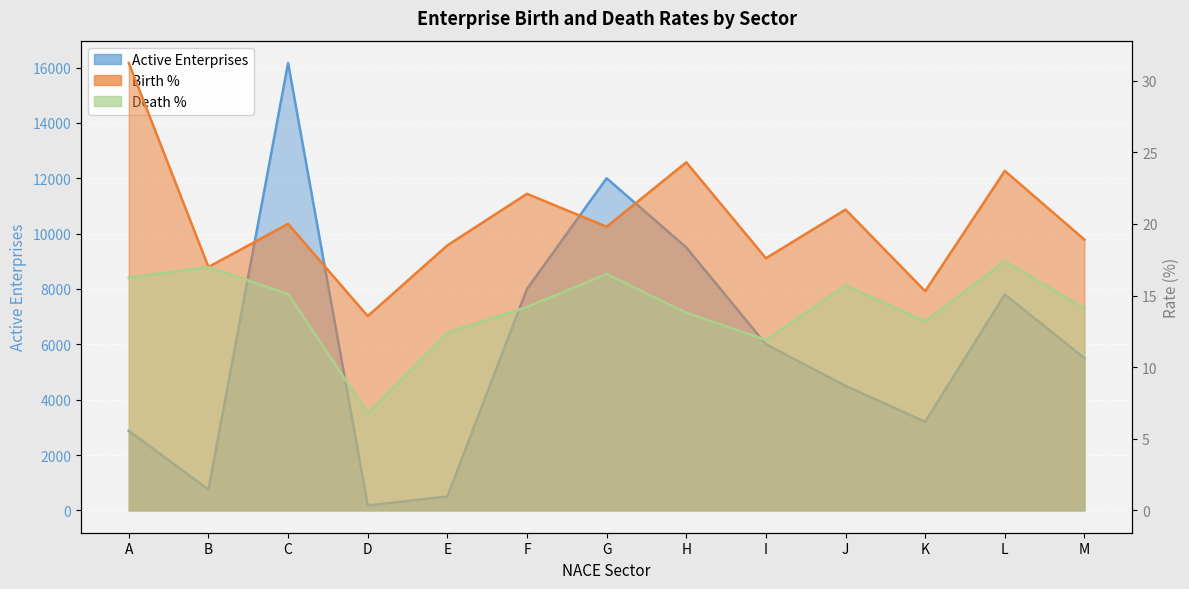

At which category does Death % reach its first local valley?

D